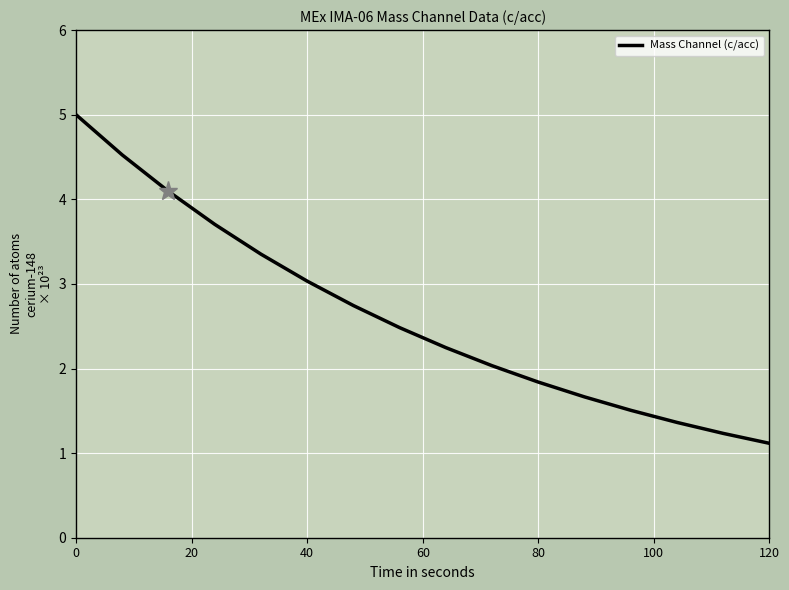

What is the smallest value displayed?

1.1